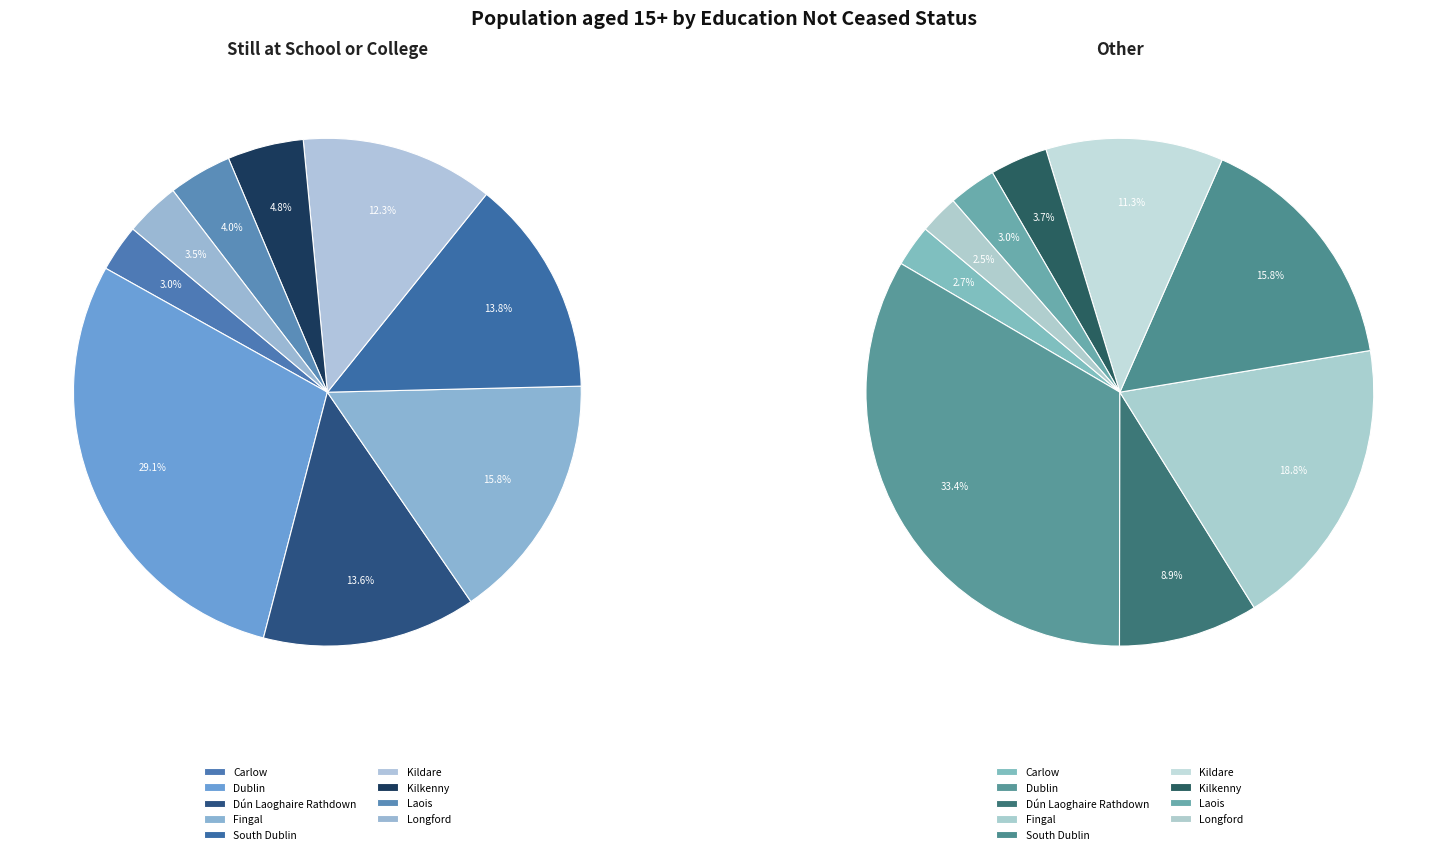

The Dublin City Council slice represents 21% of the pie. True or false?

False